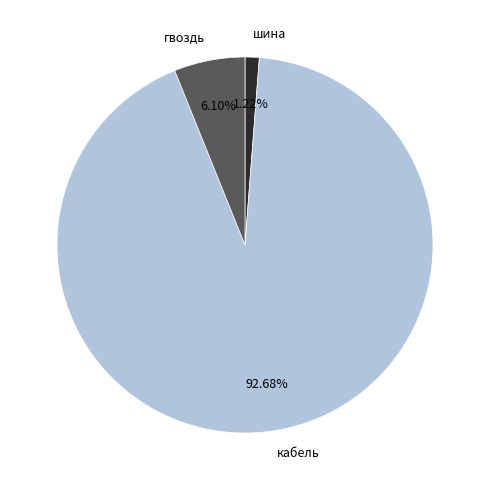

Which slice is the largest?

кабель